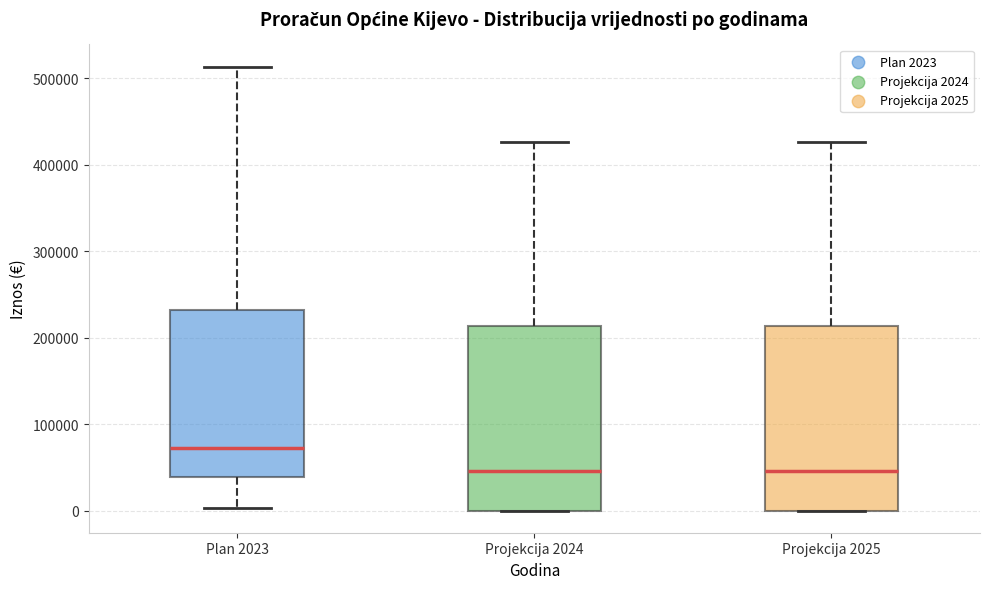

Reading left to right, read every box against the y-axis: the position of its median line, the range the box covers, and the ends of its whiskers. The values are not printed on the chart, so give them approximately, as read against the axis.

Plan 2023: median 70000, box 40000 to 230000, whiskers 0 to 510000
Projekcija 2024: median 50000, box 0 to 210000, whiskers 0 to 430000
Projekcija 2025: median 50000, box 0 to 210000, whiskers 0 to 430000